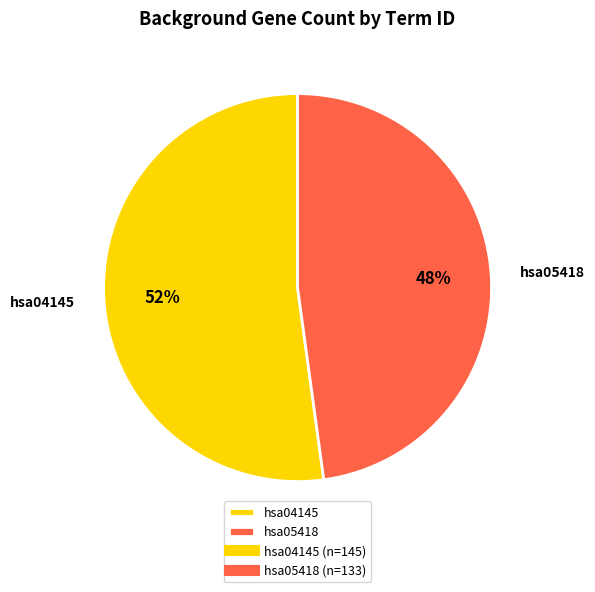

What is the majority slice?

hsa04145